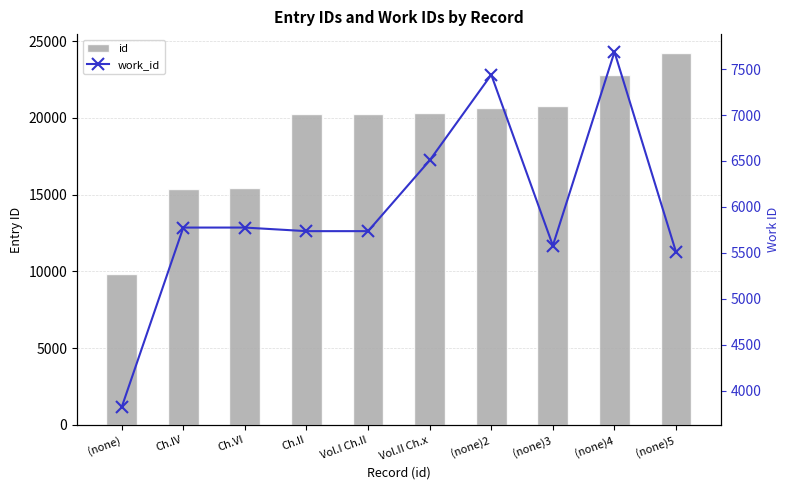

Which series has the largest range (max minus min)?

id